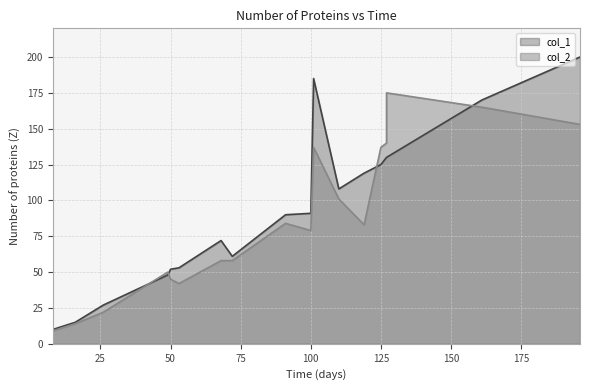

At 10, list the series in order from smallest to largest.

col_2, col_1